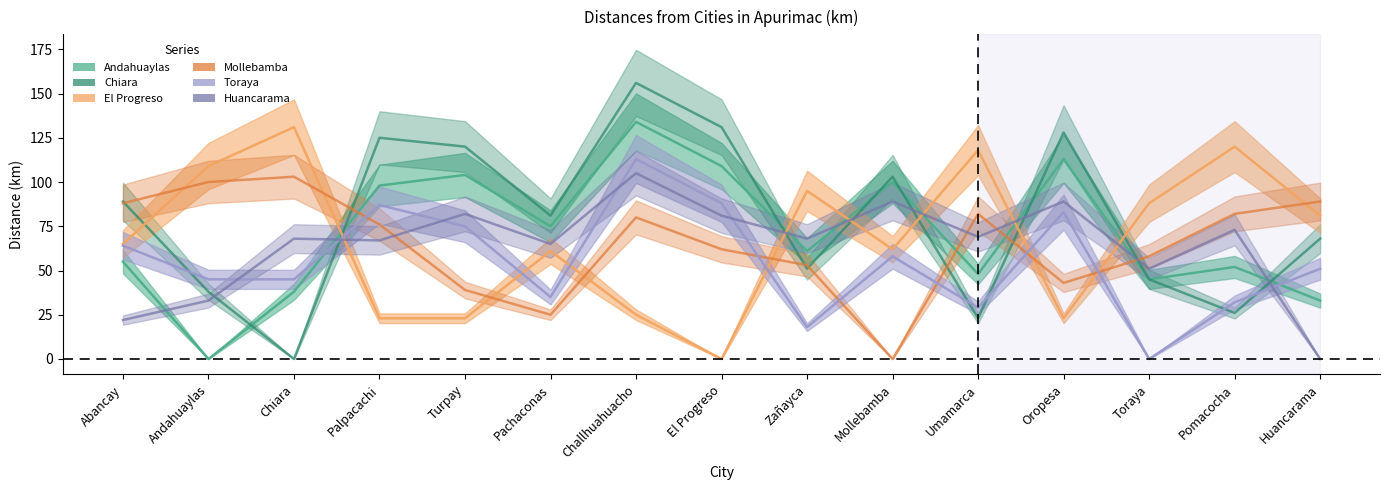

At which label does Mollebamba first exceed 76?

Abancay